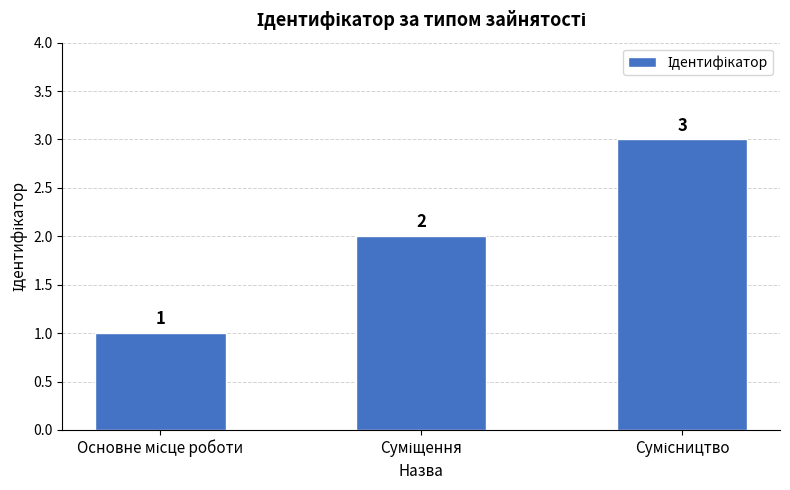

Count the values in the range 1 to 3.

3